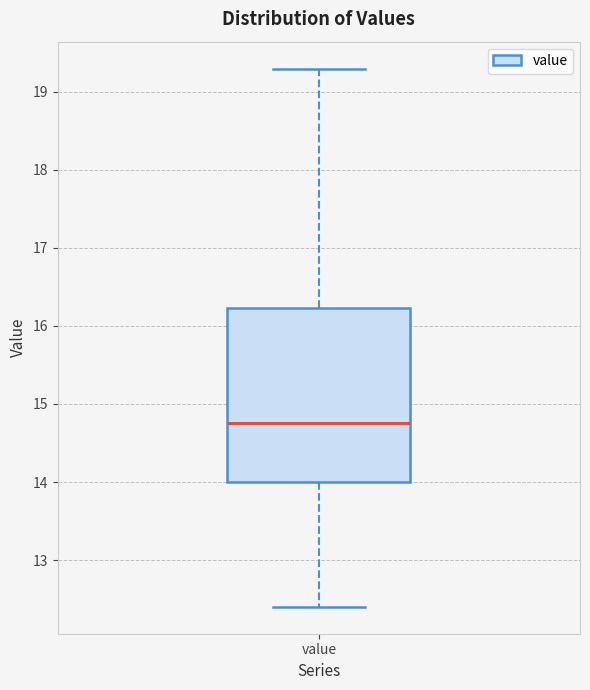

Transcribe this box plot: give where the median line is, the range the box spans, and where the two whiskers end, as read against the y-axis. The values are not printed on the chart, so give them approximately, as read against the axis.

median 14.8, box 14.0 to 16.2, whiskers 12.4 to 19.3